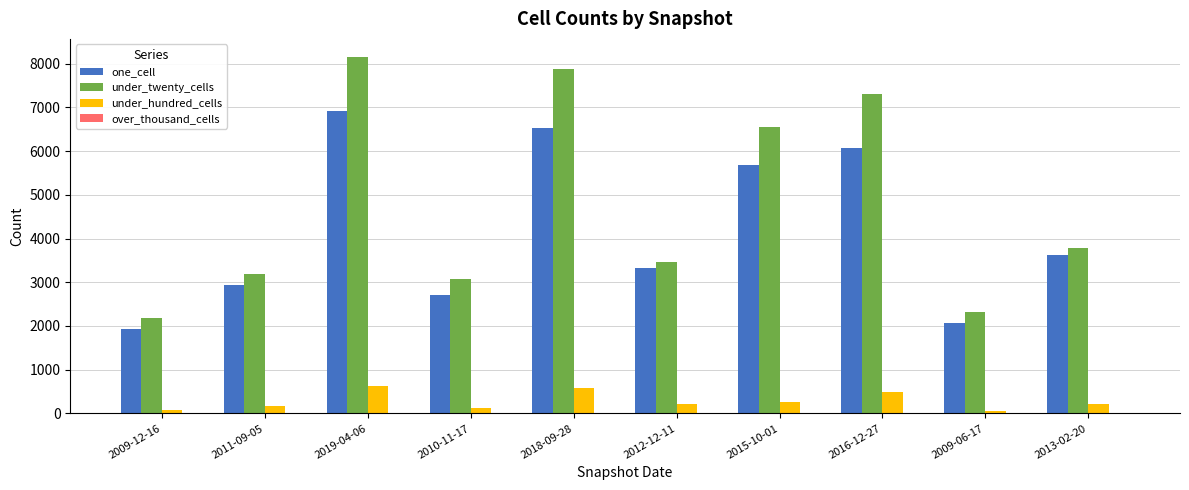

How many groups of bars are there?

10